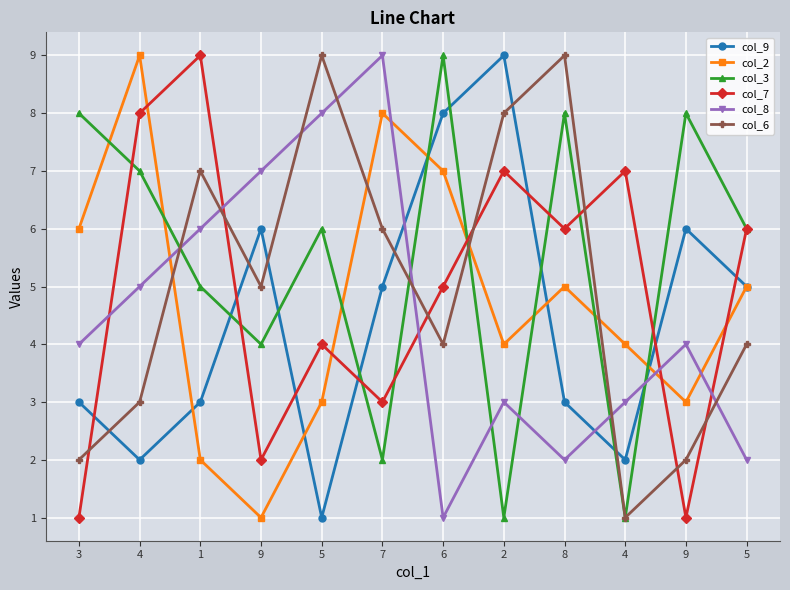

True or false: col_7 has more than 0 interior local peaks.

True